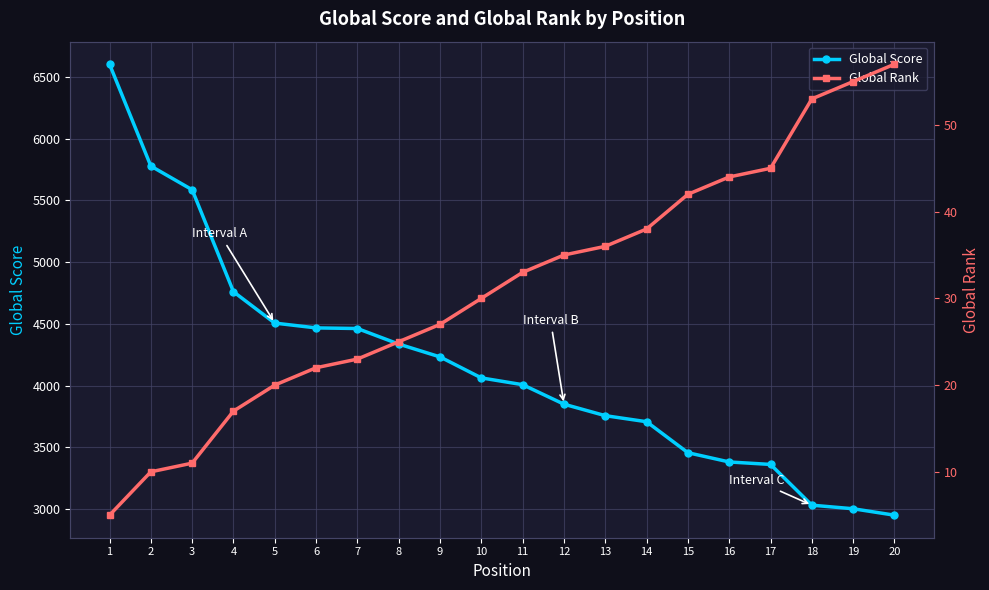

What is the value of the Global Score point at the 3rd from the left?

5586